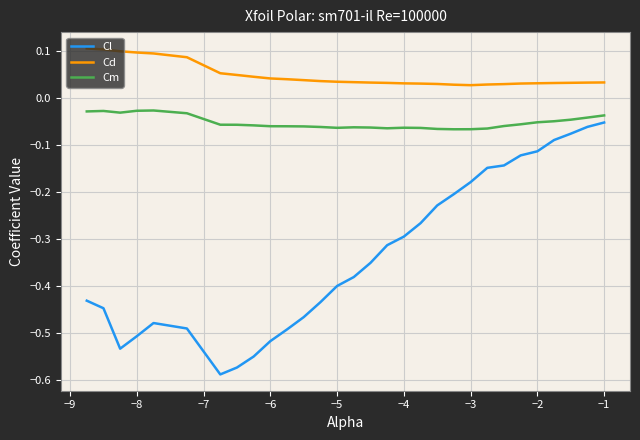

Which series has the largest total across all categories?

Cd